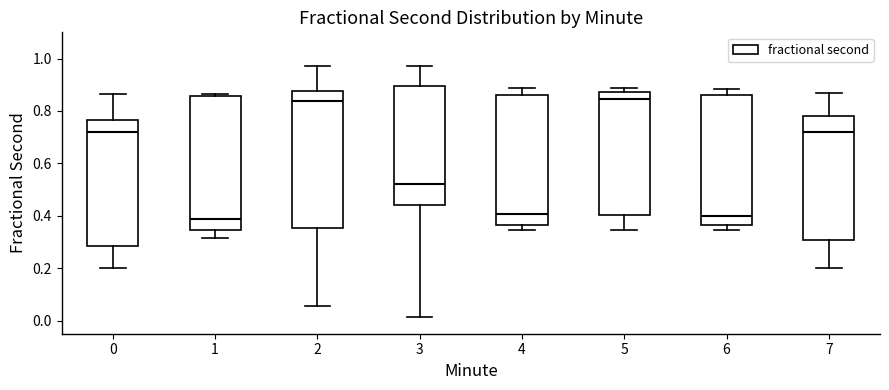

Reading left to right, read every box against the y-axis: the position of its median line, the range the box covers, and the ends of its whiskers. The values are not printed on the chart, so give them approximately, as read against the axis.

0: median 0.72, box 0.28 to 0.76, whiskers 0.20 to 0.86
1: median 0.38, box 0.34 to 0.86, whiskers 0.32 to 0.86 (just above the box's upper edge)
2: median 0.84, box 0.36 to 0.88, whiskers 0.06 to 0.98
3: median 0.52, box 0.44 to 0.90, whiskers 0.02 to 0.98
4: median 0.40, box 0.36 to 0.86, whiskers 0.34 to 0.88
5: median 0.84, box 0.40 to 0.88, whiskers 0.34 to 0.88 (just above the box's upper edge)
6: median 0.40, box 0.36 to 0.86, whiskers 0.34 to 0.88
7: median 0.72, box 0.30 to 0.78, whiskers 0.20 to 0.86